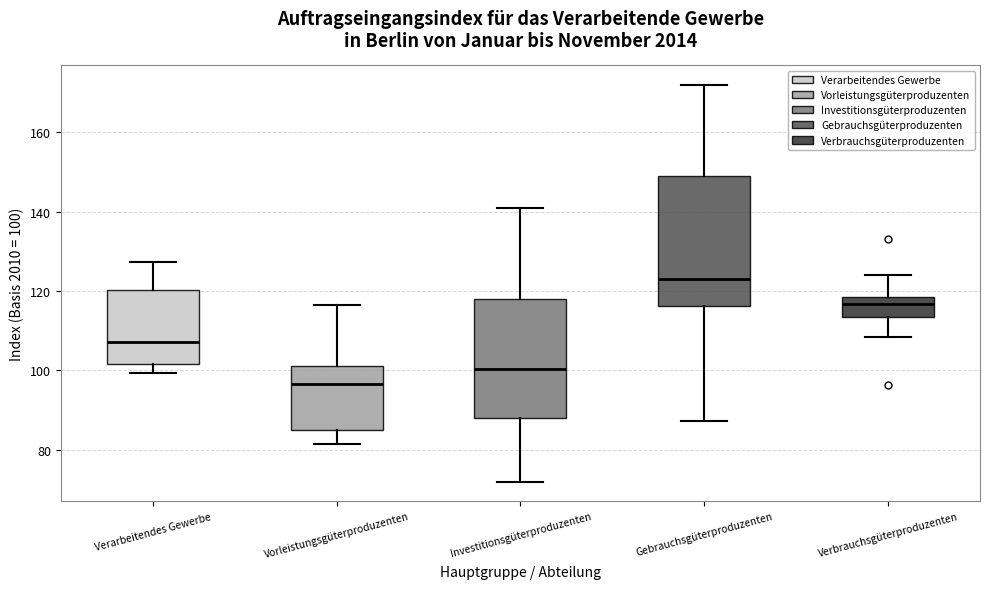

Reading left to right, transcribe this box plot: for each box, give where its median line is, the range the box spans, and where its two whiskers end, as read against the y-axis. The values are not printed on the chart, so give them approximately, as read against the axis.

Verarbeitendes Gewerbe: median 108, box 102 to 120, whiskers 100 to 128
Vorleistungsgüterproduzenten: median 96, box 84 to 102, whiskers 82 to 116
Investitionsgüterproduzenten: median 100, box 88 to 118, whiskers 72 to 140
Gebrauchsgüterproduzenten: median 122, box 116 to 148, whiskers 88 to 172
Verbrauchsgüterproduzenten: median 116, box 114 to 118, whiskers 108 to 124